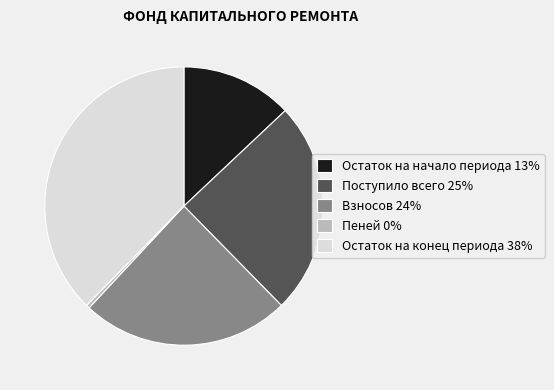

Do Взносов and Пеней together represent more than half of the pie?

No